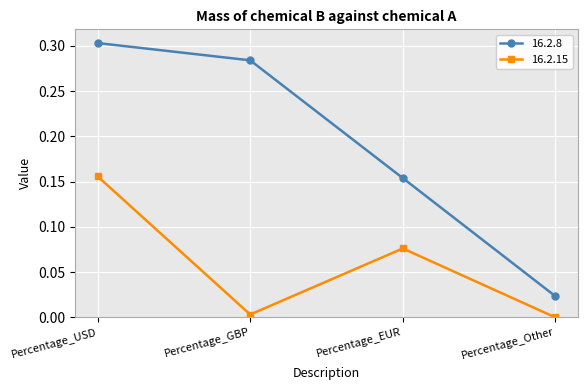

How many data points does each series have?

4